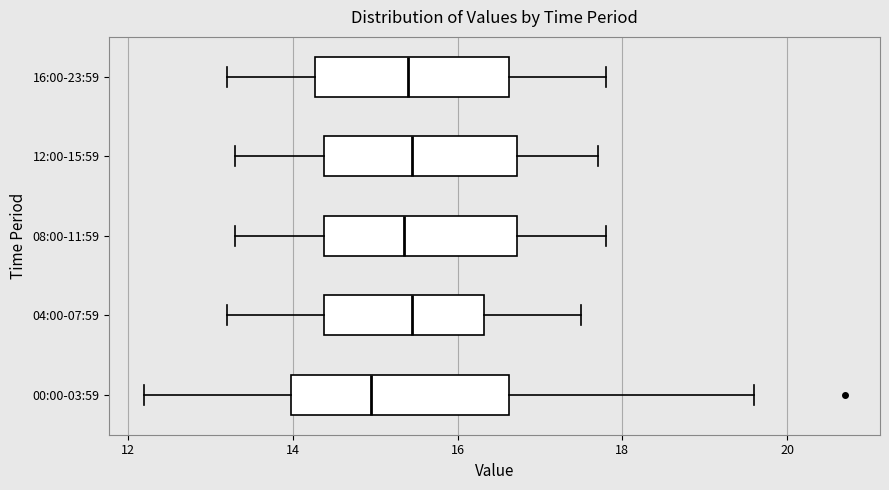

Reading bottom to top, read every box against the x-axis: the position of its median line, the range the box covers, and the ends of its whiskers. The values are not printed on the chart, so give them approximately, as read against the axis.

00:00-03:59: median 15.0, box 14.0 to 16.6, whiskers 12.2 to 19.6
04:00-07:59: median 15.4, box 14.4 to 16.4, whiskers 13.2 to 17.6
08:00-11:59: median 15.4, box 14.4 to 16.8, whiskers 13.4 to 17.8
12:00-15:59: median 15.4, box 14.4 to 16.8, whiskers 13.4 to 17.8
16:00-23:59: median 15.4, box 14.2 to 16.6, whiskers 13.2 to 17.8